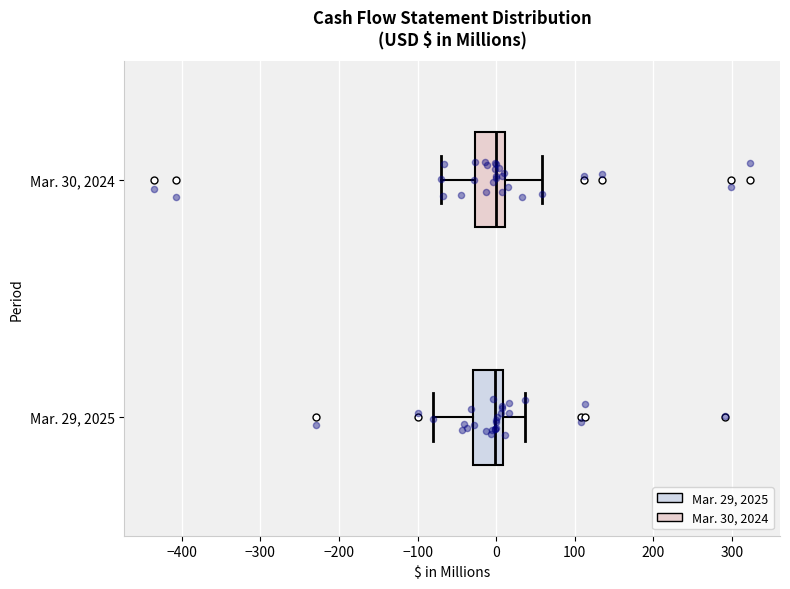

Reading bottom to top, transcribe this box plot: for each box, give where its median line is, the range the box spans, and where its two whiskers end, as read against the x-axis. The values are not printed on the chart, so give them approximately, as read against the axis.

Mar. 29, 2025: median 0, box -30 to 10, whiskers -80 to 40
Mar. 30, 2024: median 0, box -30 to 10, whiskers -70 to 60